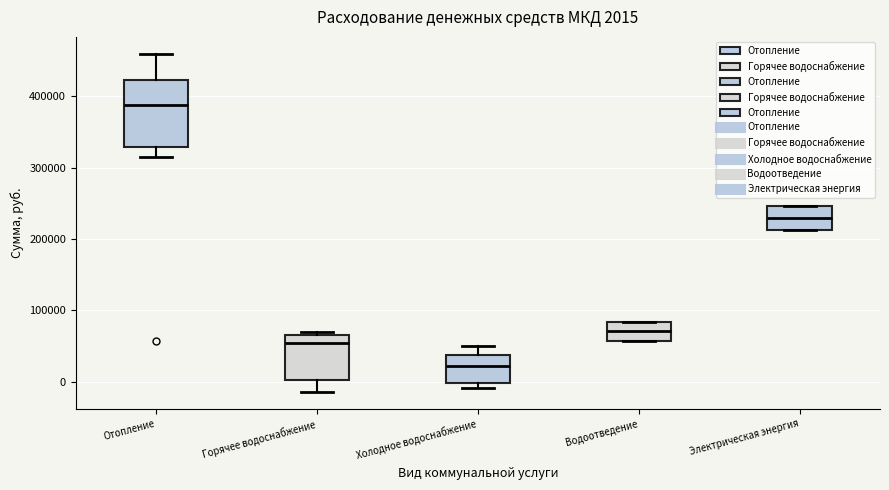

Comparing the boxes themselves (not the whiskers), which one is the tallest?

Отопление